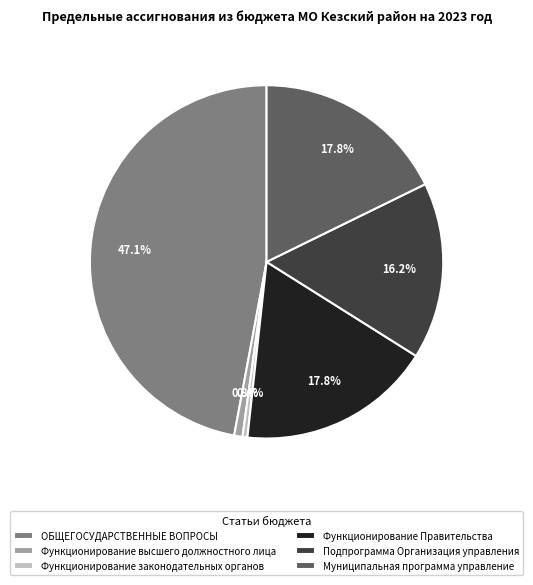

Is it true that Функционирование Правительства is 18% of the pie?

True